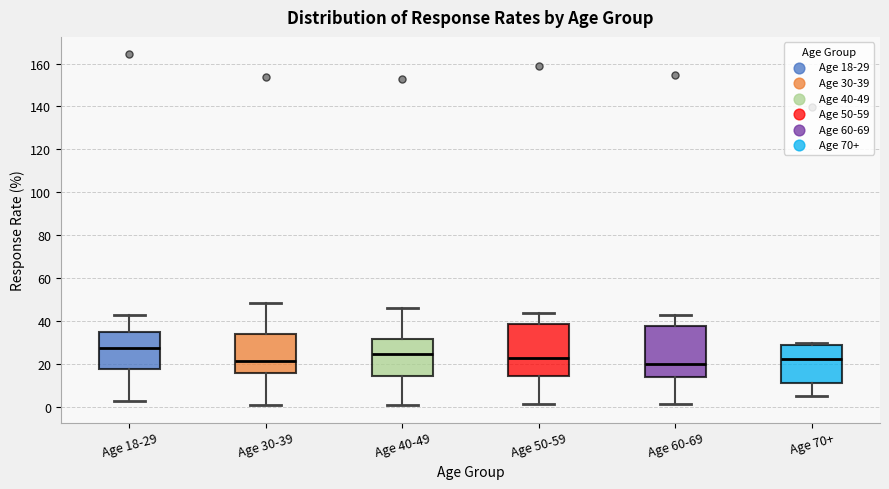

Where does the upper whisker of the box for Age 40-49 end on the y-axis? The values are not printed on the chart, so give them approximately, as read against the axis.

46